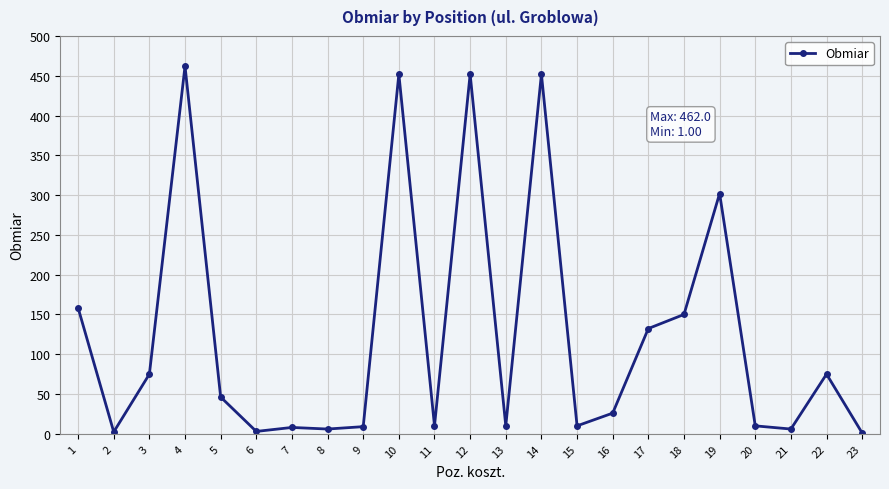

True or false: the data shows 150.0 at 18.

True